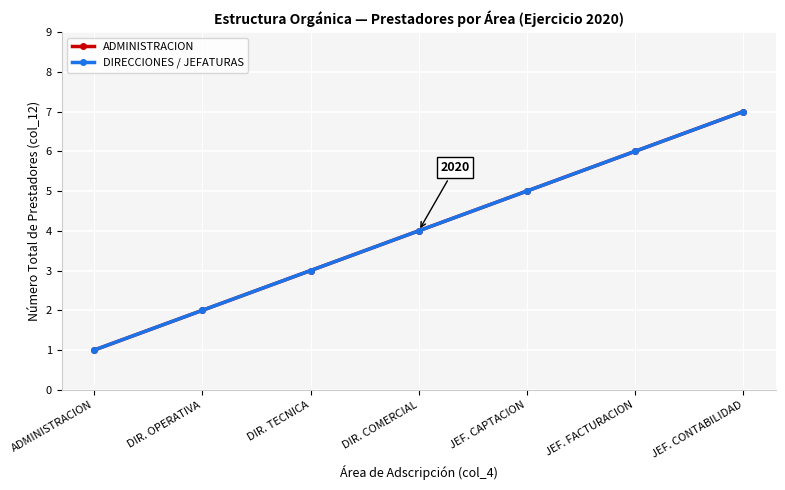

At which category does the chart reach its minimum across all series?

ADMINISTRACION